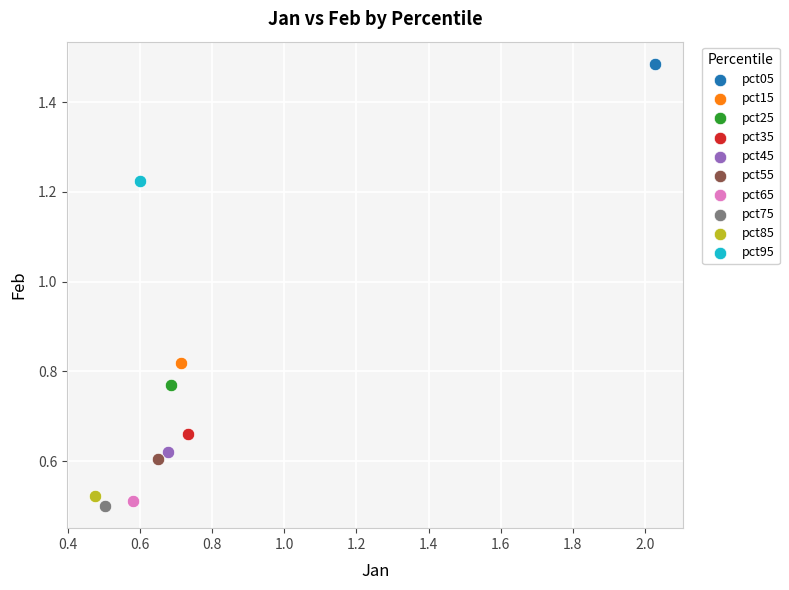

Which series reaches the maximum Y coordinate?

pct05